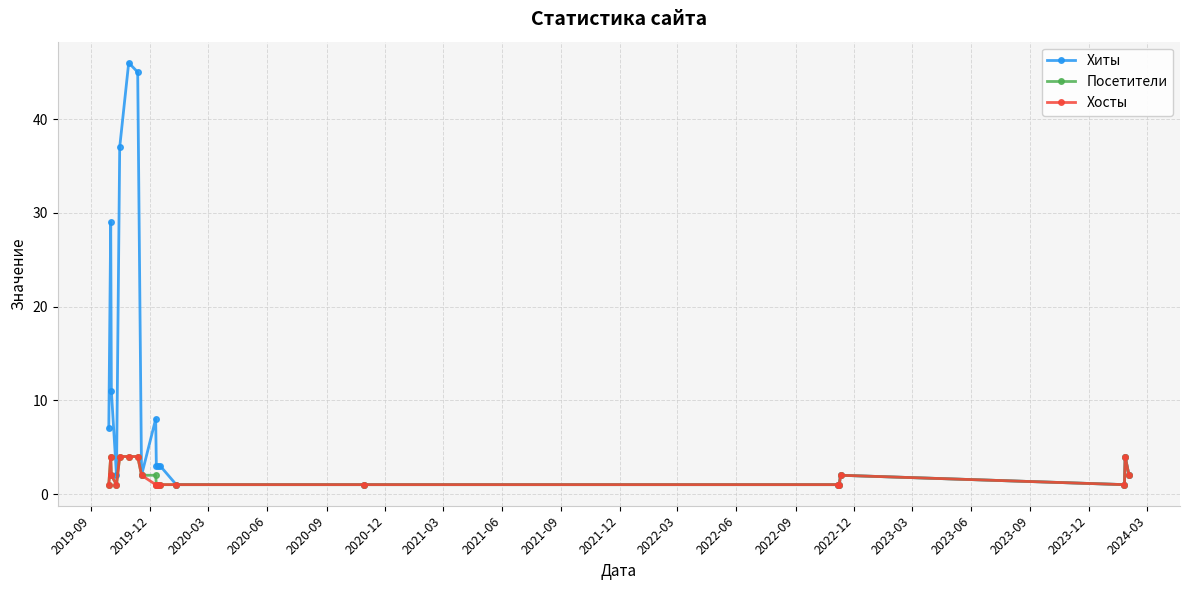

Which series has the largest total across all categories?

Хиты